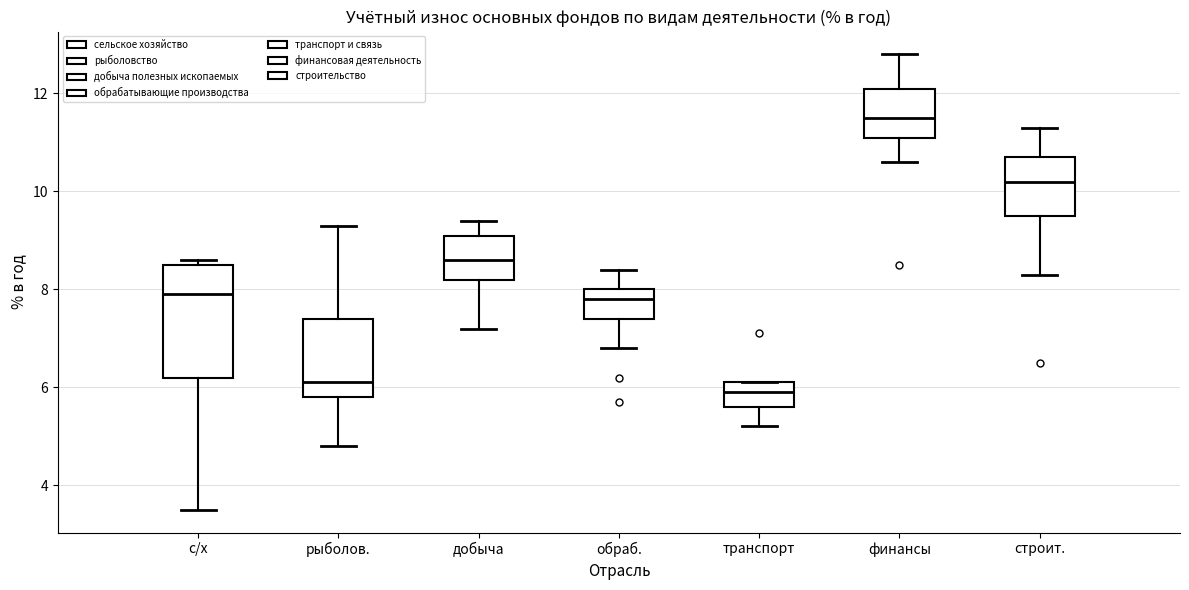

Reading left to right, read every box against the y-axis: the position of its median line, the range the box covers, and the ends of its whiskers. The values are not printed on the chart, so give them approximately, as read against the axis.

с/х: median 8.0, box 6.2 to 8.6, whiskers 3.6 to 8.6 (just above the box's upper edge)
рыболов.: median 6.2, box 5.8 to 7.4, whiskers 4.8 to 9.4
добыча: median 8.6, box 8.2 to 9.2, whiskers 7.2 to 9.4
обраб.: median 7.8, box 7.4 to 8.0, whiskers 6.8 to 8.4
транспорт: median 6.0, box 5.6 to 6.2, whiskers 5.2 to 6.2
финансы: median 11.6, box 11.2 to 12.2, whiskers 10.6 to 12.8
строит.: median 10.2, box 9.6 to 10.8, whiskers 8.4 to 11.4